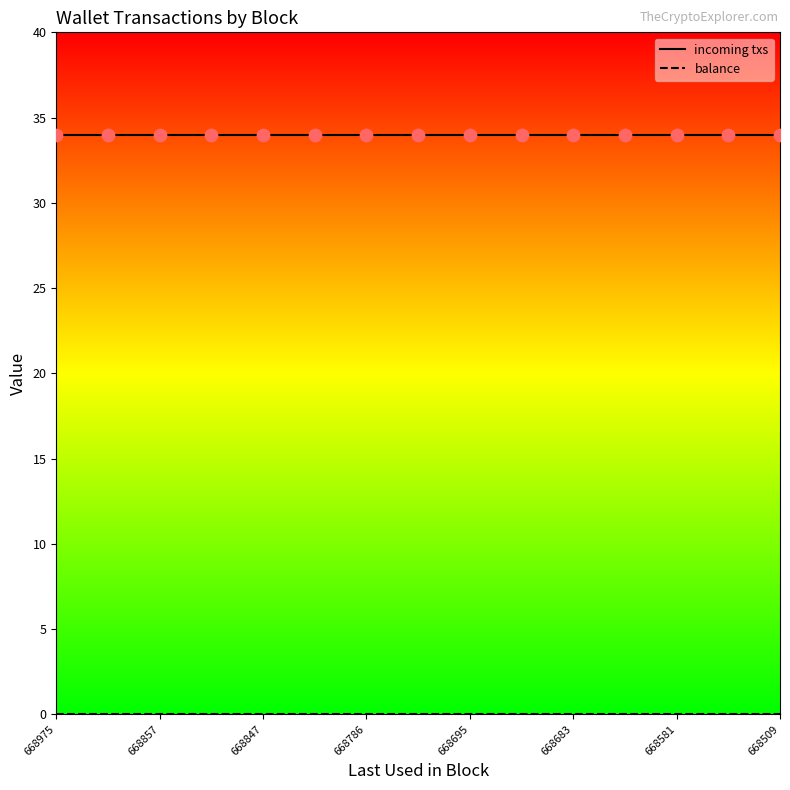

What is the total value across all series at 668683?

34